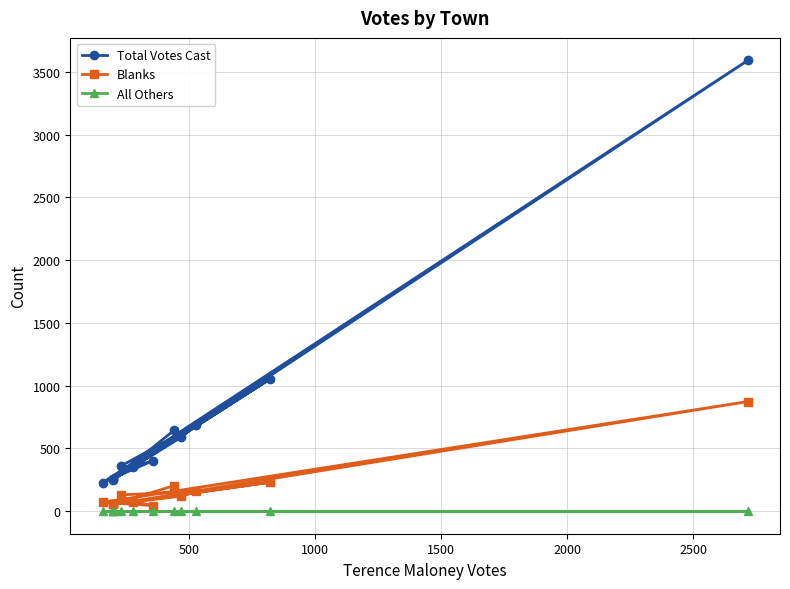

How many lines are shown in the chart?

3